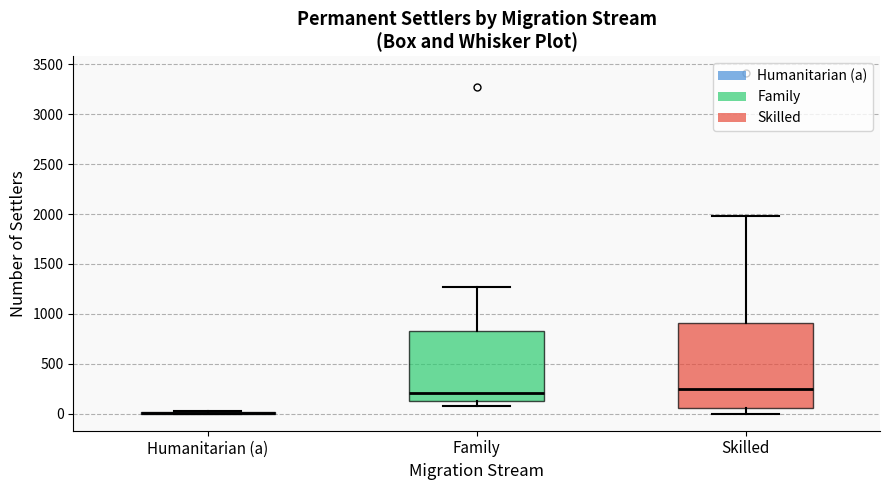

Which box is the tallest, from its lower edge to its upper edge?

Skilled